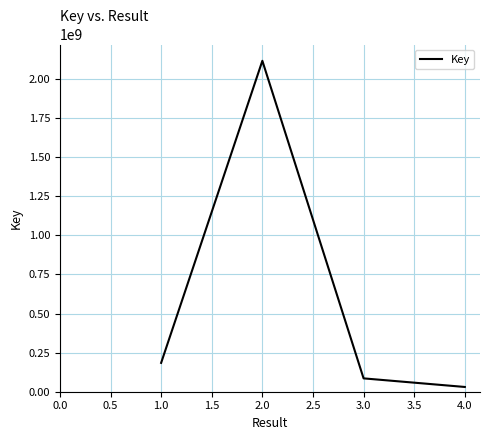

What is the difference between the second highest and second lowest values?

99102588